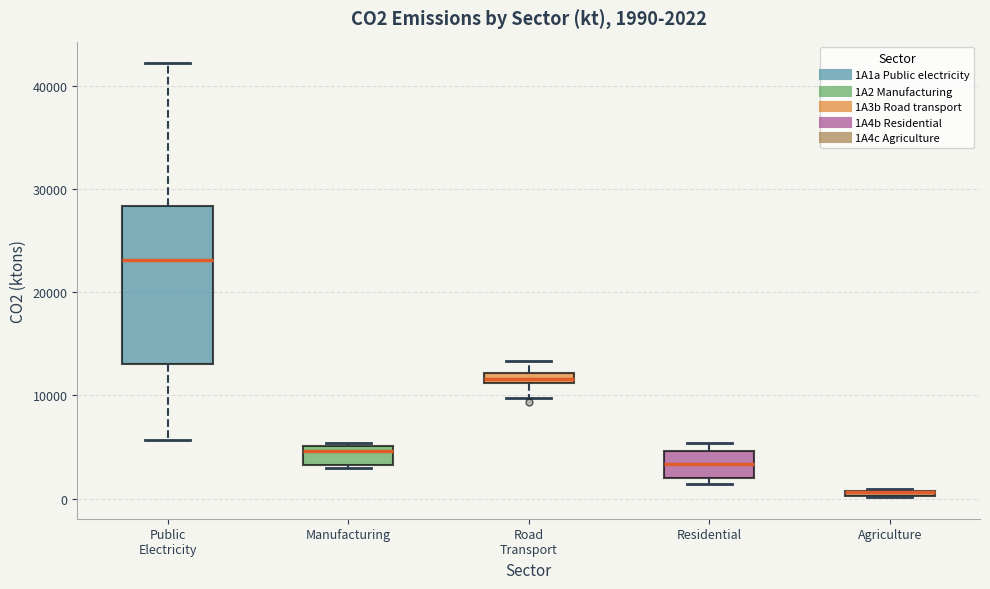

Which box is the tallest, from its lower edge to its upper edge?

Public Electricity